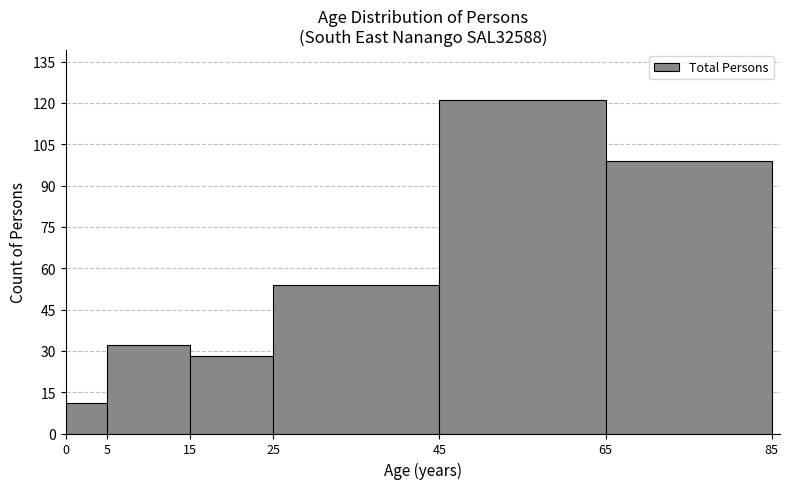

Reading left to right, list every bar in this chart as the range it spans on the x-axis followed by its height. The values are not printed on the chart, so give them approximately, as read against the axis.

0 to 5: 12
5 to 15: 32
15 to 25: 28
25 to 45: 54
45 to 65: 122
65 to 85: 100